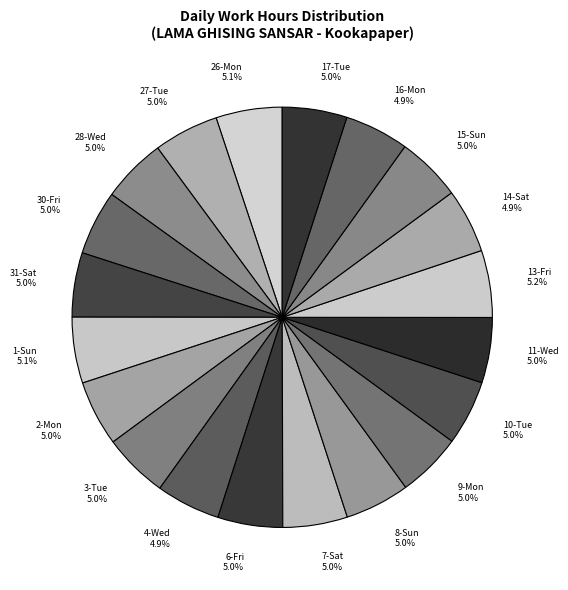

What is the ratio of the value at 9-Mon 5.0% to the value at 28-Wed 5.0%?

1.0